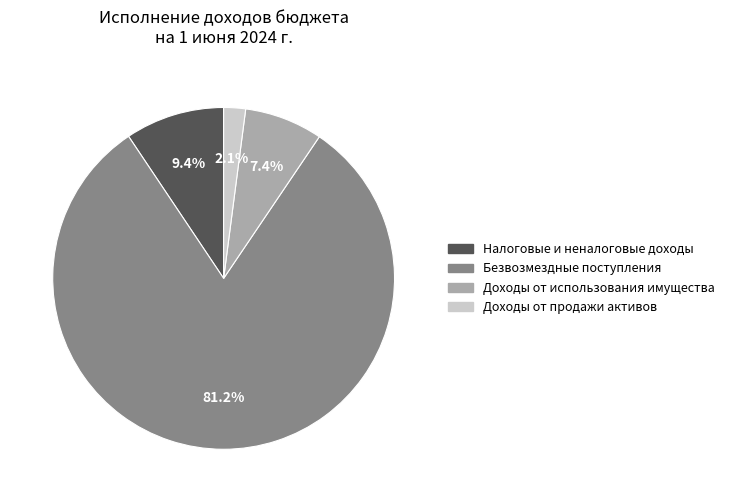

Is there a majority slice in this chart?

Yes